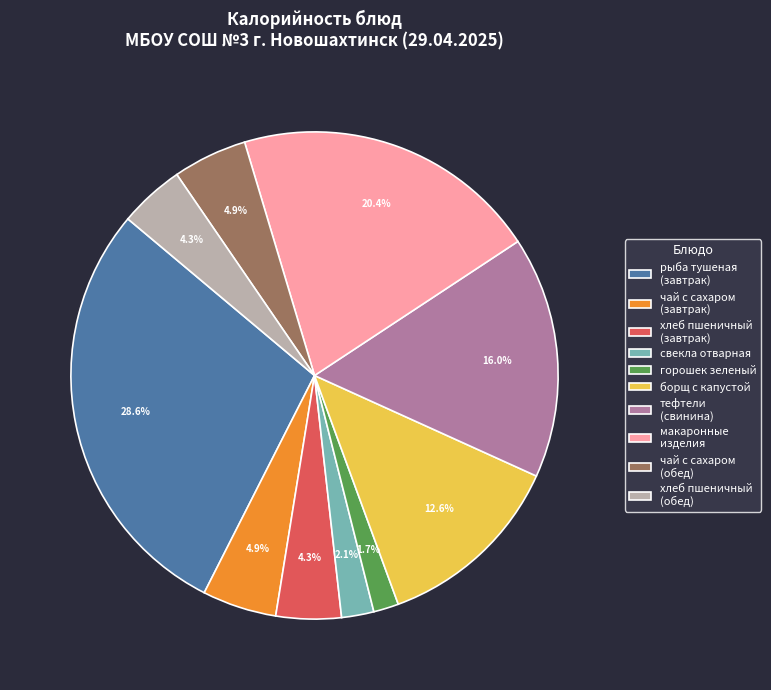

How much of the chart is everything except хлеб пшеничный (обед)?

95.7%